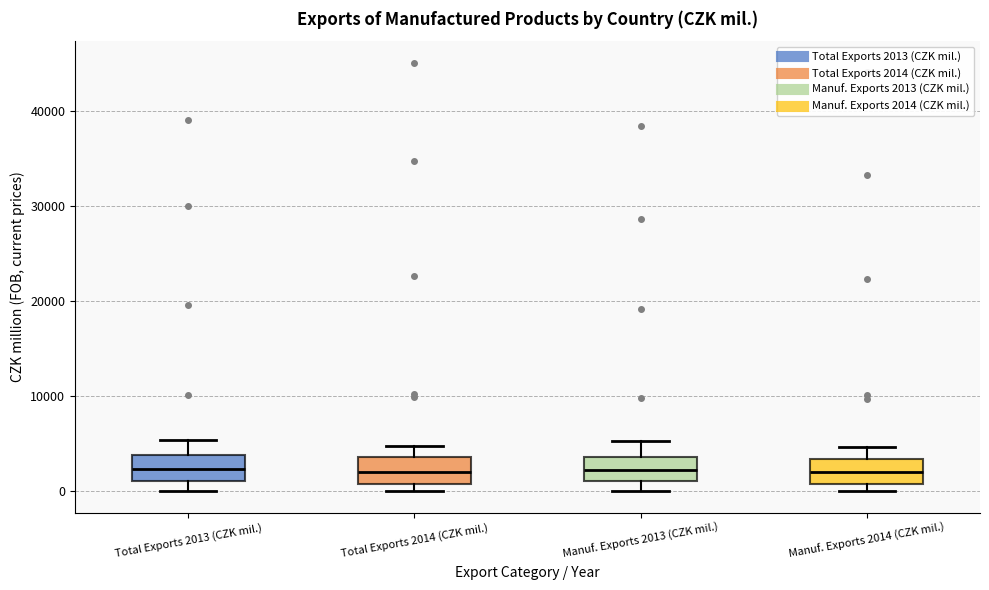

Reading left to right, transcribe this box plot: for each box, give where its median line is, the range the box spans, and where its two whiskers end, as read against the y-axis. The values are not printed on the chart, so give them approximately, as read against the axis.

Total Exports 2013 (CZK mil.): median 2000, box 1000 to 4000, whiskers 0 to 5000
Total Exports 2014 (CZK mil.): median 2000, box 1000 to 4000, whiskers 0 to 5000
Manuf. Exports 2013 (CZK mil.): median 2000, box 1000 to 4000, whiskers 0 to 5000
Manuf. Exports 2014 (CZK mil.): median 2000, box 1000 to 3000, whiskers 0 to 5000